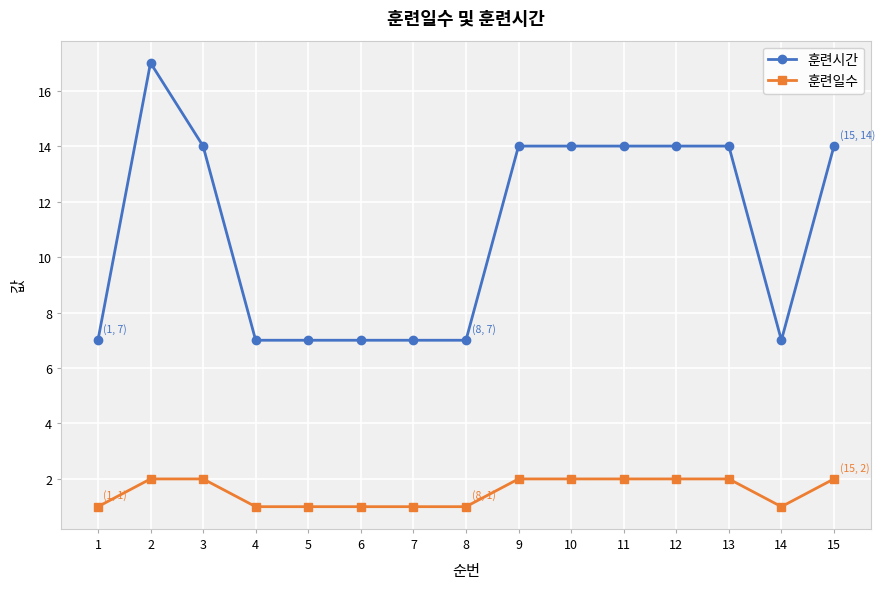

Count the 훈련시간 values in the range 7 to 14.

14